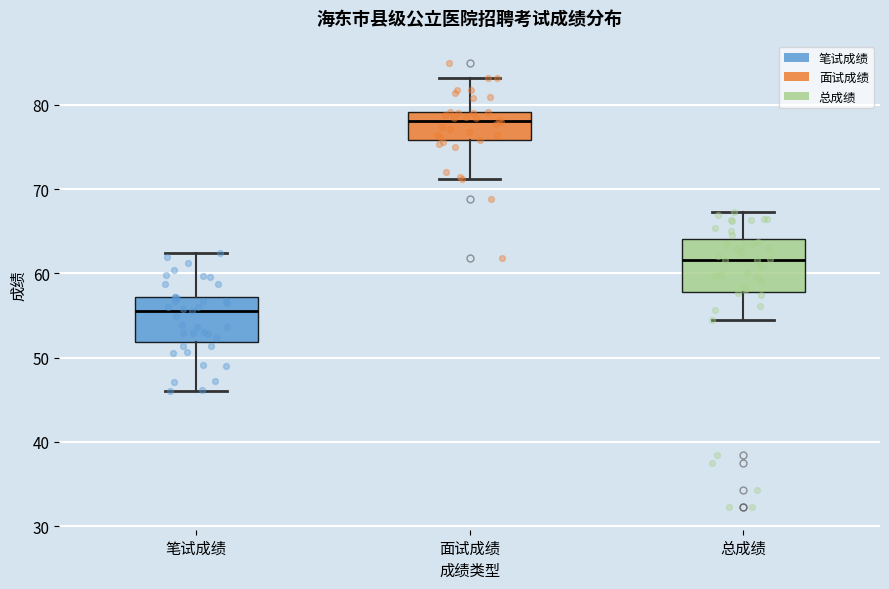

Where is the upper edge of the box for 面试成绩 on the y-axis? The values are not printed on the chart, so give them approximately, as read against the axis.

79